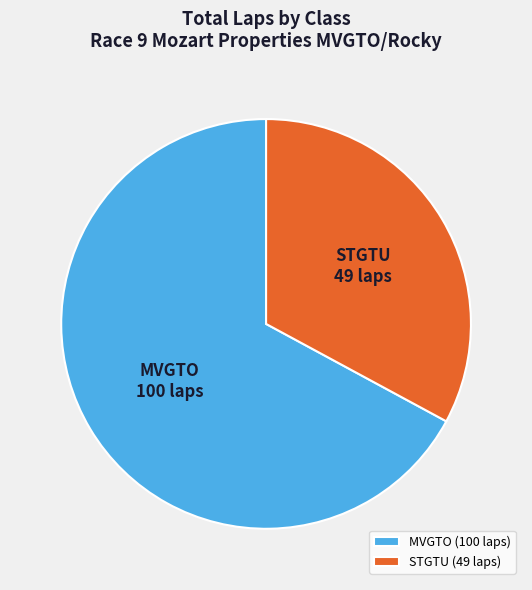

Between MVGTO (100 laps) and STGTU (49 laps), which is larger?

MVGTO (100 laps)